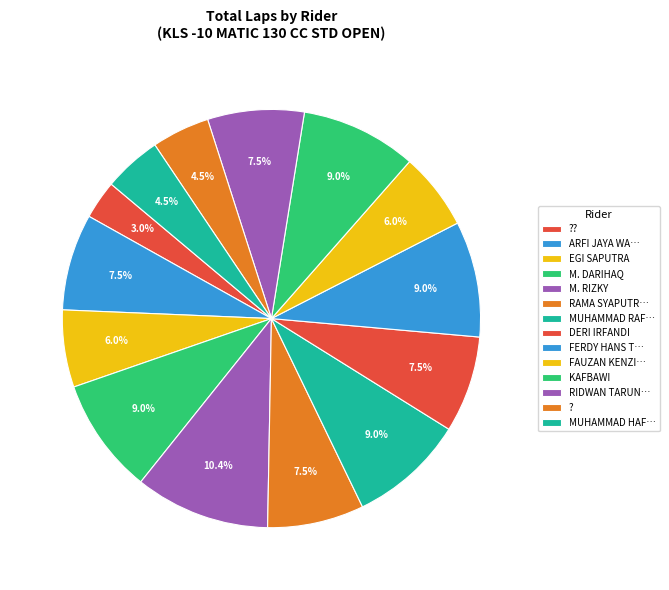

Is there any slice that represents more than half of the pie?

No